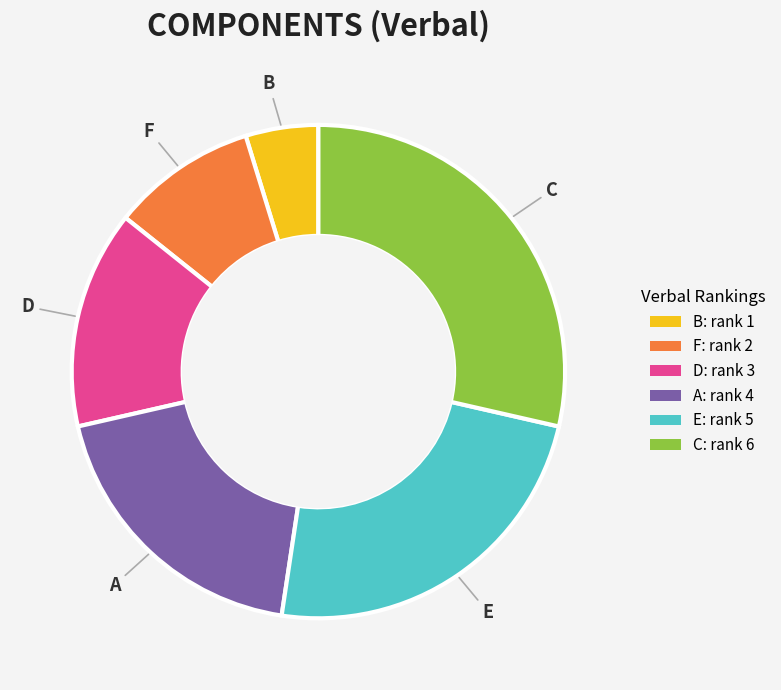

Count the number of slices in the pie.

6